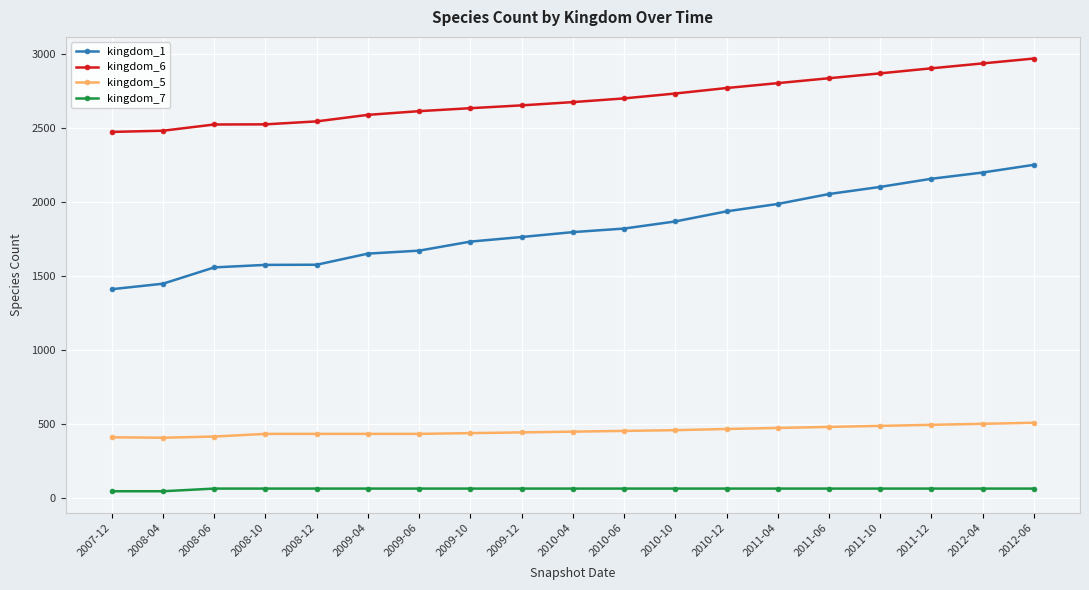

What is the label of the 1st point from the left?

2007-12